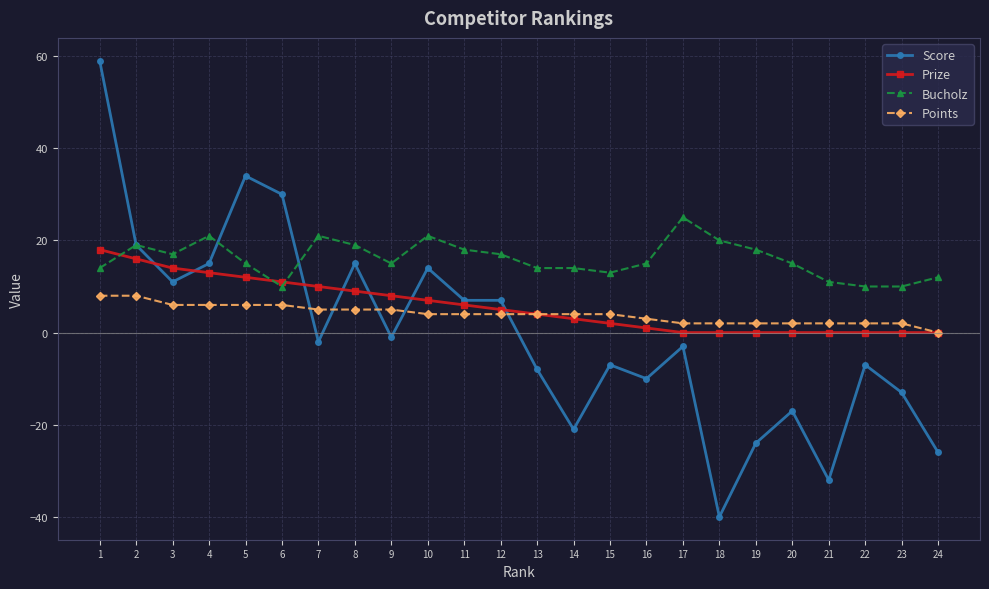

Rank the series at 23 from lowest to highest value.

Score, Prize, Points, Bucholz